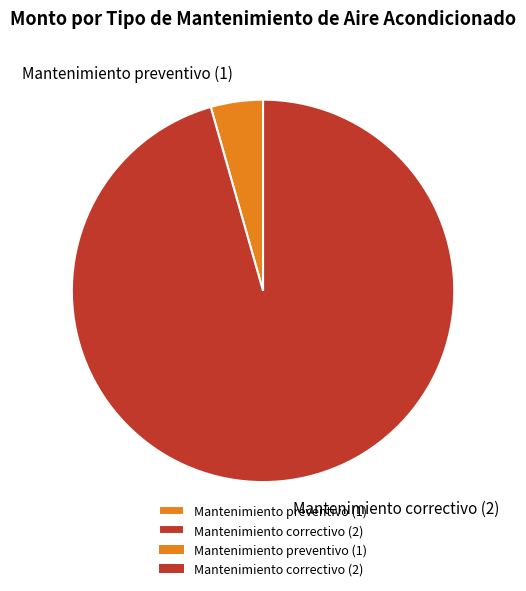

Which category has the smallest portion of the pie?

Mantenimiento preventivo (1)